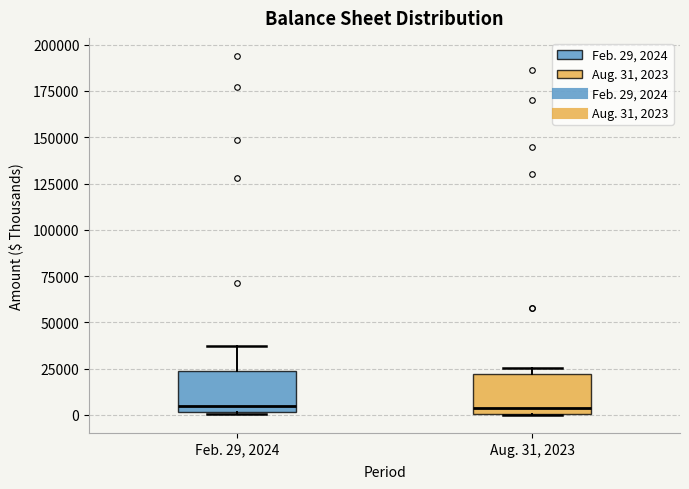

Where does the upper whisker of the box for Feb. 29, 2024 end on the y-axis? The values are not printed on the chart, so give them approximately, as read against the axis.

35000